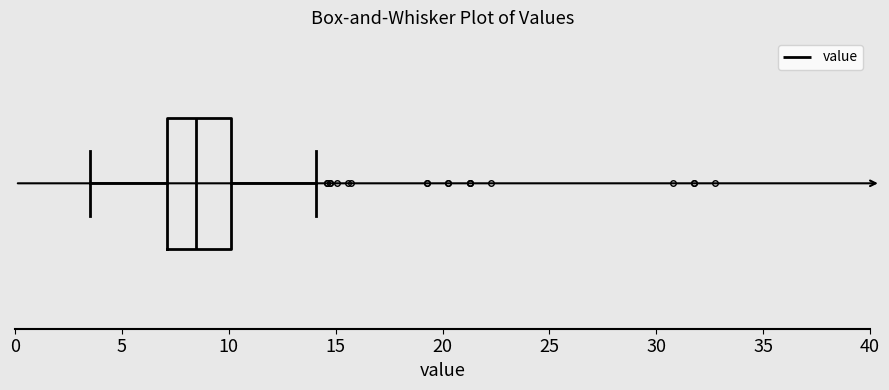

Transcribe this box plot: give where the median line is, the range the box spans, and where the two whiskers end, as read against the x-axis. The values are not printed on the chart, so give them approximately, as read against the axis.

median 8.5, box 7.0 to 10.0, whiskers 3.5 to 14.0